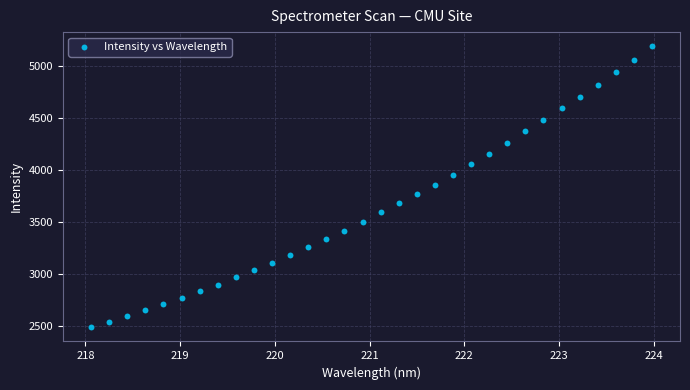

What is the range of X values (max minus min)?

5.9